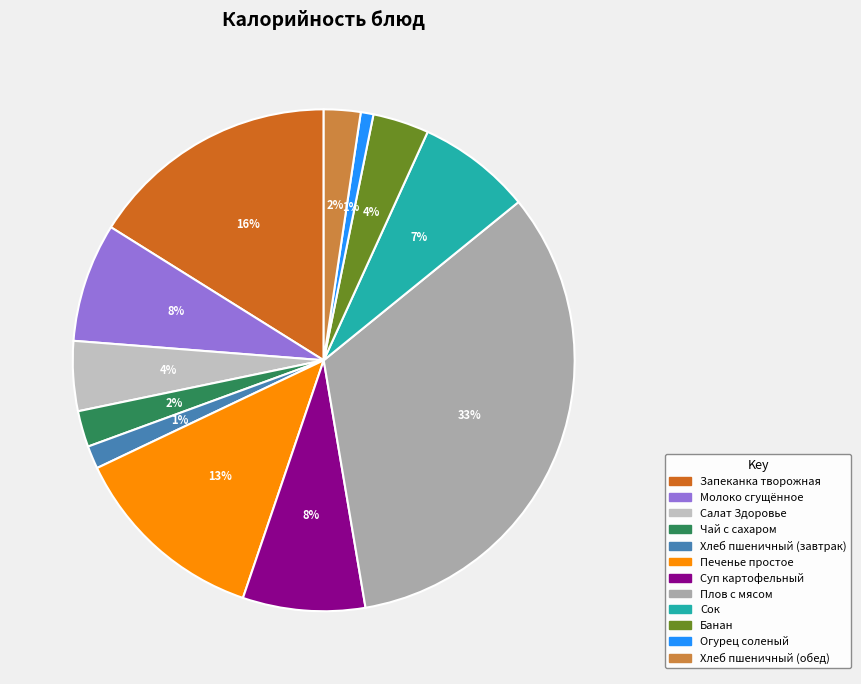

Combined, do Чай с сахаром and Хлеб пшеничный (завтрак) account for over 50%?

No